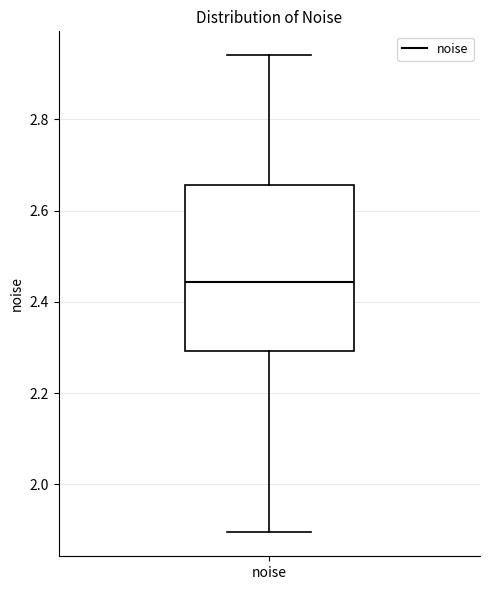

Transcribe this box plot: give where the median line is, the range the box spans, and where the two whiskers end, as read against the y-axis. The values are not printed on the chart, so give them approximately, as read against the axis.

median 2.44, box 2.30 to 2.66, whiskers 1.90 to 2.94